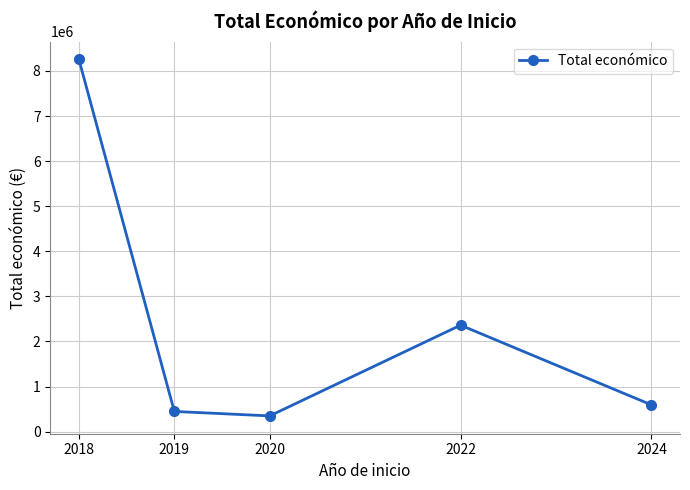

What is the difference between the second highest and minimum values?

2012326